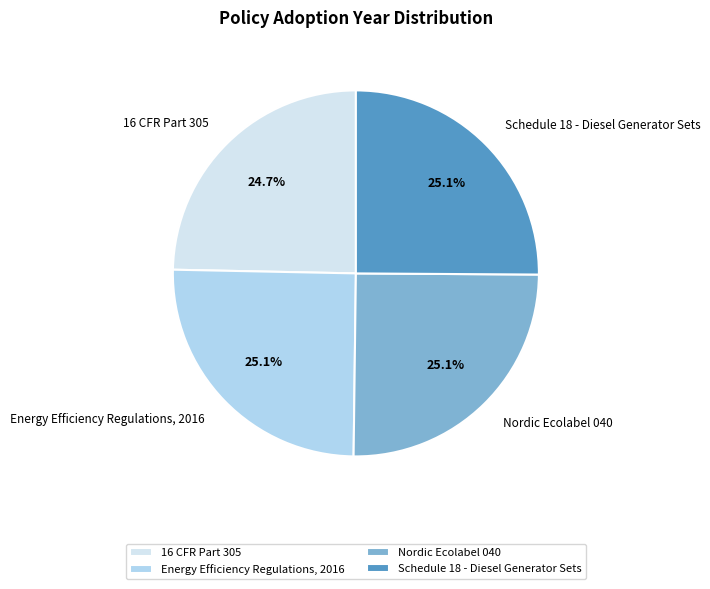

Combined, what portion of the pie is Nordic Ecolabel 040 and Energy Efficiency Regulations, 2016?

50.2%